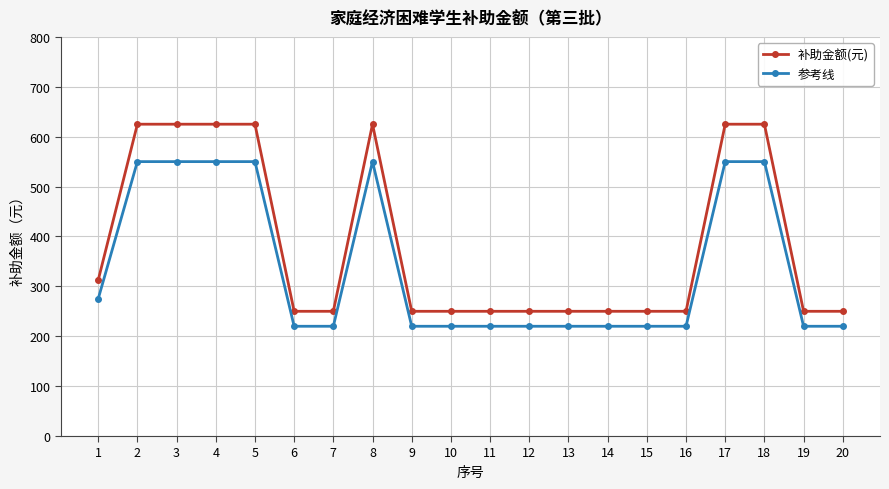

What is the spread (max minus min) of values at 16?

30.0